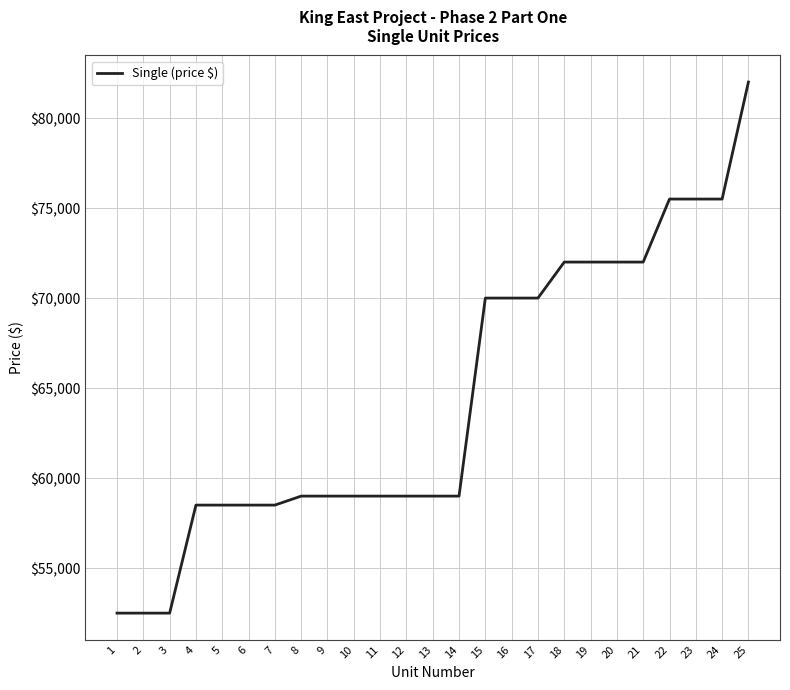

What is the difference between the second highest and second lowest values?

23000